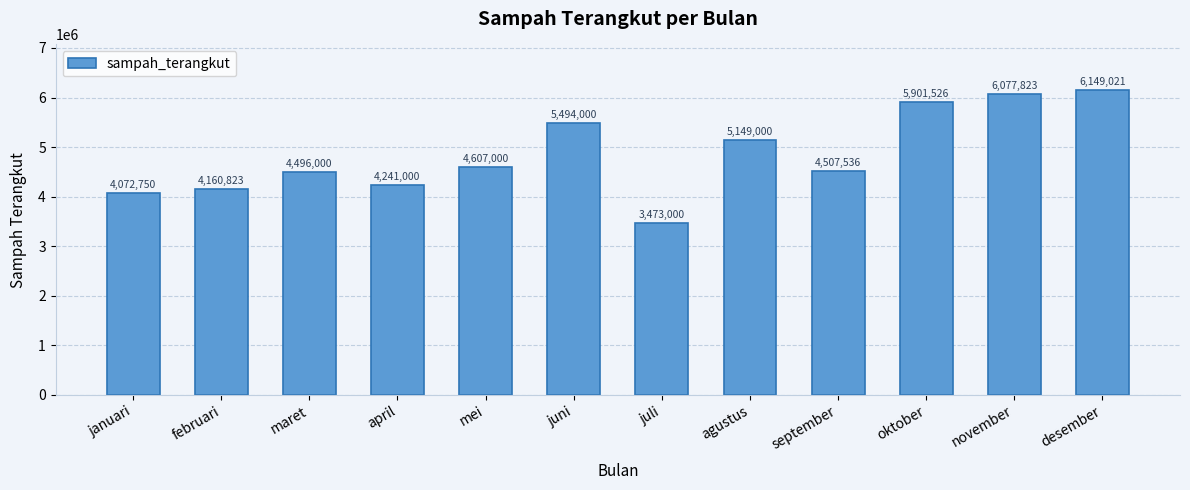

Count the number of data series in this chart.

1